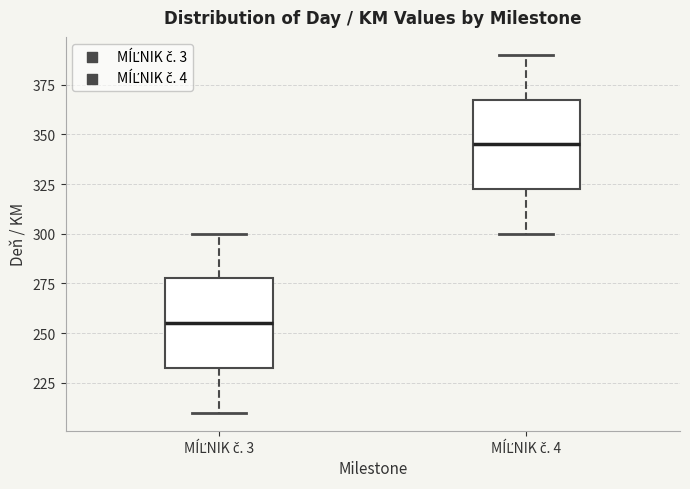

Which box's median line is the highest?

MÍĽNIK č. 4